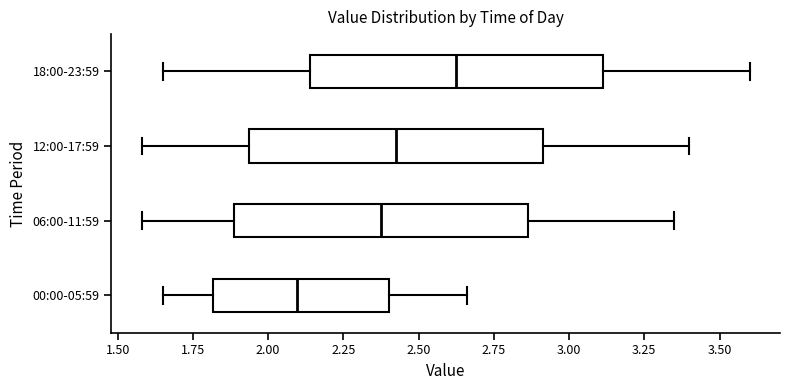

Reading bottom to top, transcribe this box plot: for each box, give where its median line is, the range the box spans, and where its two whiskers end, as read against the x-axis. The values are not printed on the chart, so give them approximately, as read against the axis.

00:00-05:59: median 2.10, box 1.80 to 2.40, whiskers 1.65 to 2.65
06:00-11:59: median 2.40, box 1.90 to 2.85, whiskers 1.60 to 3.35
12:00-17:59: median 2.45, box 1.95 to 2.90, whiskers 1.60 to 3.40
18:00-23:59: median 2.65, box 2.15 to 3.10, whiskers 1.65 to 3.60